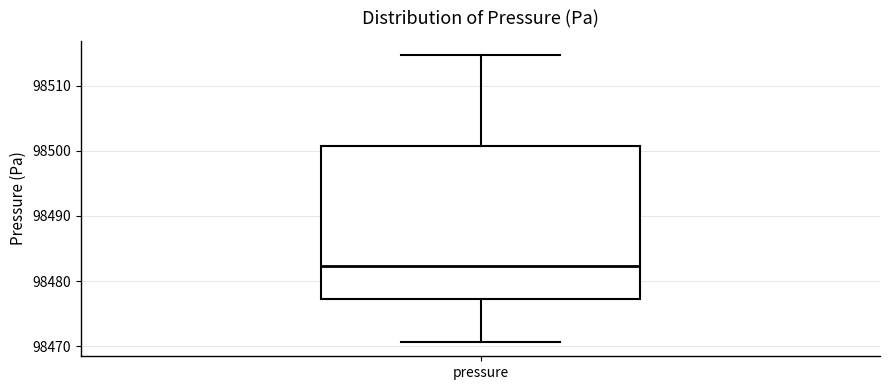

Transcribe this box plot: give where the median line is, the range the box spans, and where the two whiskers end, as read against the y-axis. The values are not printed on the chart, so give them approximately, as read against the axis.

median 98482, box 98477 to 98501, whiskers 98471 to 98515